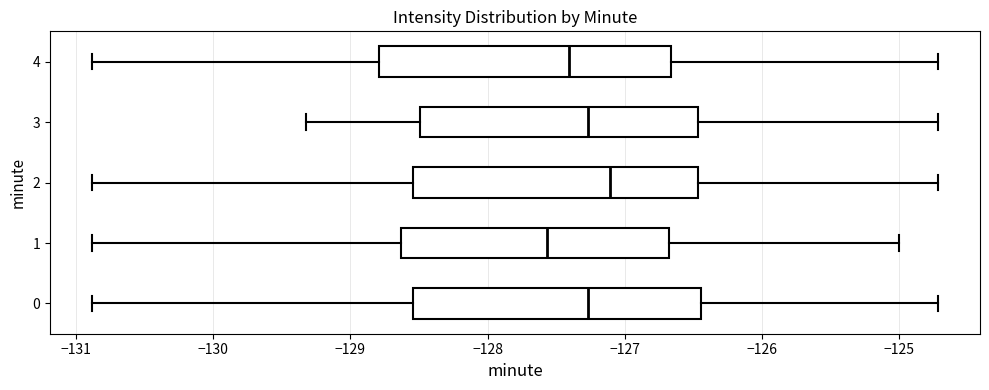

Reading bottom to top, read every box against the x-axis: the position of its median line, the range the box covers, and the ends of its whiskers. The values are not printed on the chart, so give them approximately, as read against the axis.

0: median -127.3, box -128.5 to -126.4, whiskers -130.9 to -124.7
1: median -127.6, box -128.6 to -126.7, whiskers -130.9 to -125.0
2: median -127.1, box -128.5 to -126.5, whiskers -130.9 to -124.7
3: median -127.3, box -128.5 to -126.5, whiskers -129.3 to -124.7
4: median -127.4, box -128.8 to -126.7, whiskers -130.9 to -124.7